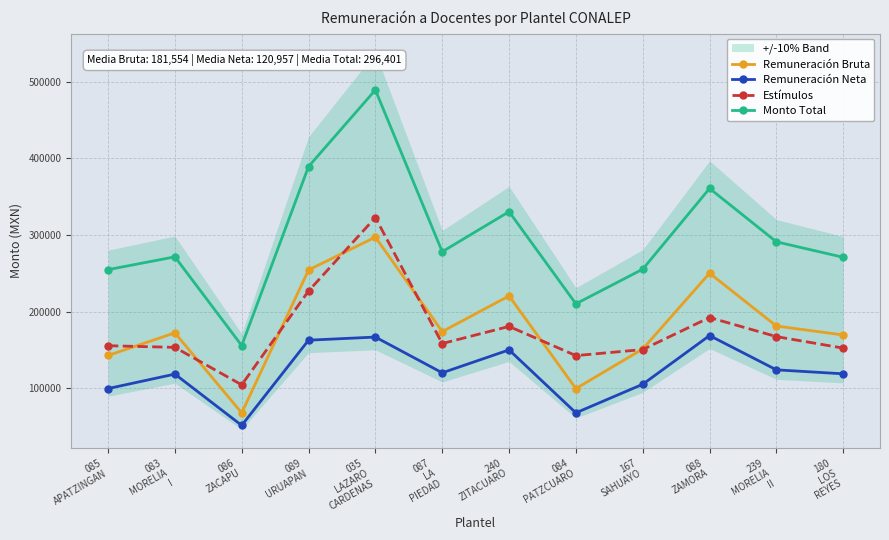

What value does the Monto Total series have at 086
ZACAPU?

155486.8